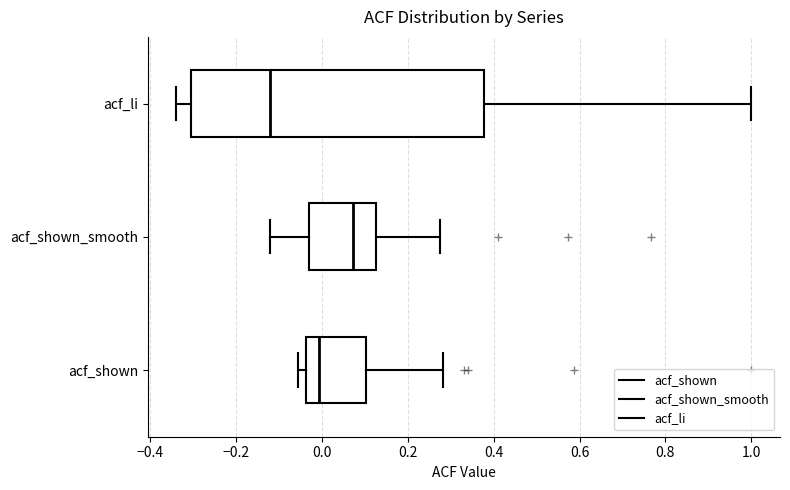

Where does the right whisker of the box for acf_shown end on the x-axis? The values are not printed on the chart, so give them approximately, as read against the axis.

0.28